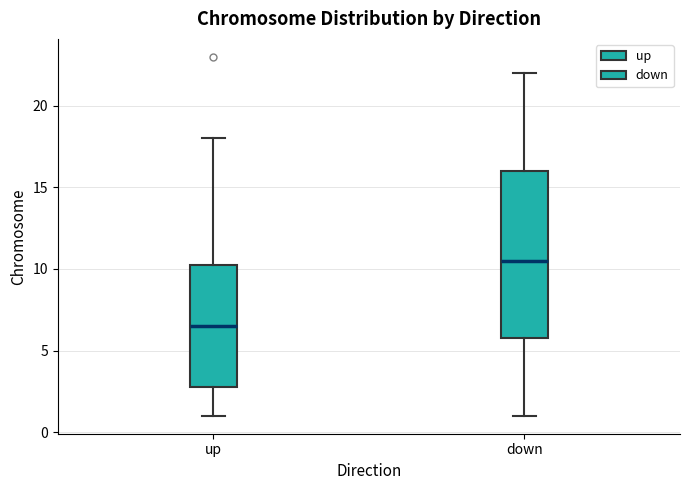

Where is the lower edge of the box for down on the y-axis? The values are not printed on the chart, so give them approximately, as read against the axis.

6.0